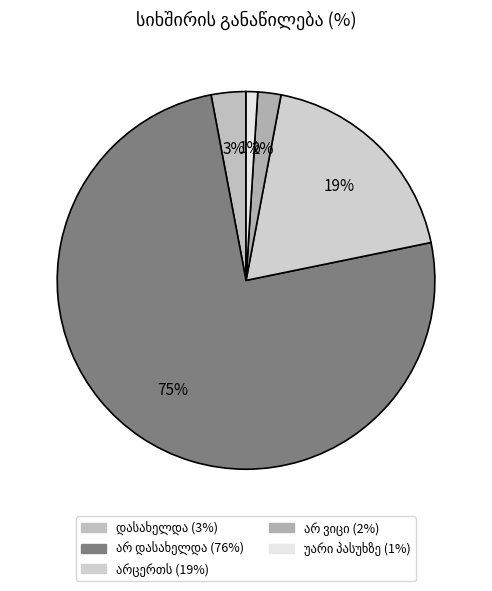

How many segments does this pie chart have?

5